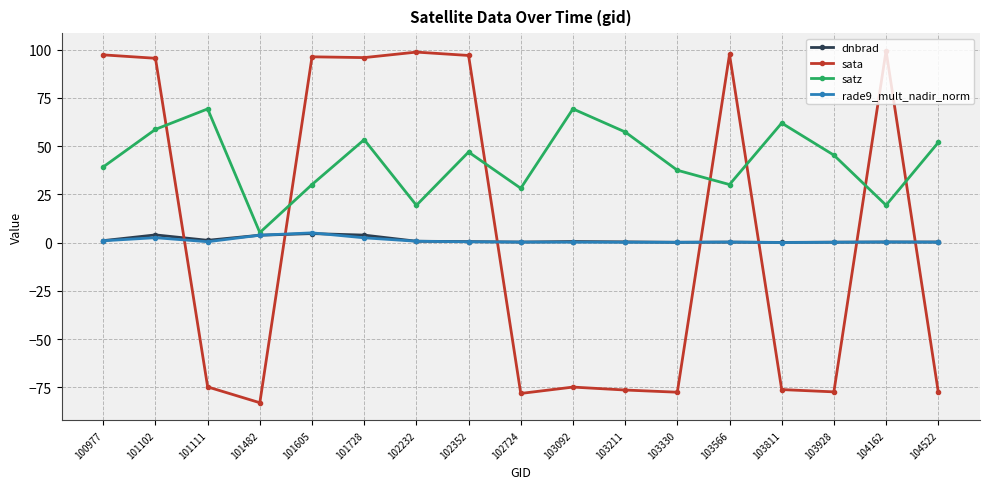

What is the value of the satz point at the 11th from the left?

57.4